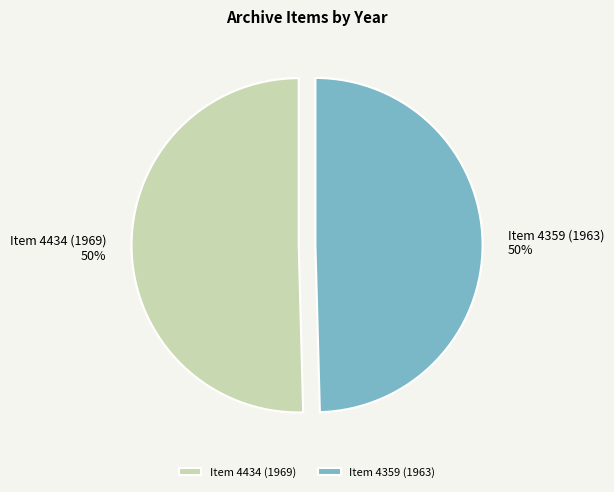

Combined, do Item 4434 (1969) and Item 4359 (1963) account for over 50%?

Yes